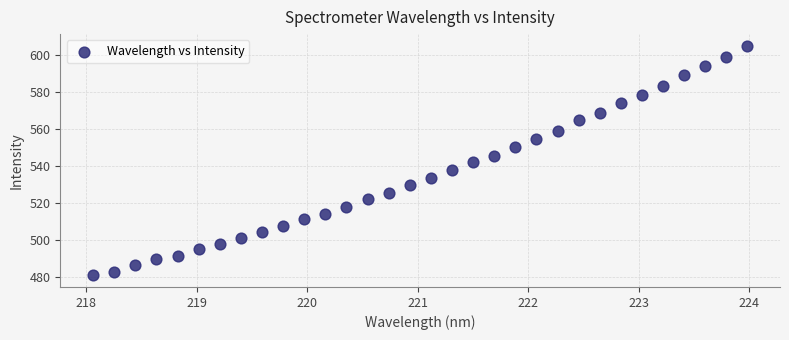

What is the range of Y values (max minus min)?

124.3